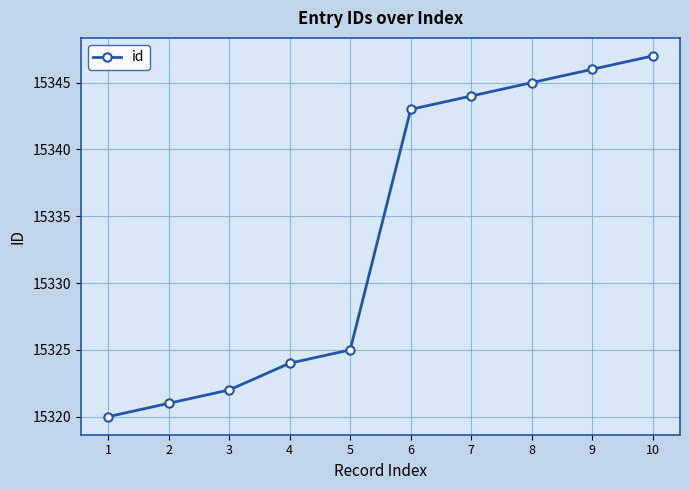

What value does the data have at 4, to the nearest 5?

15325